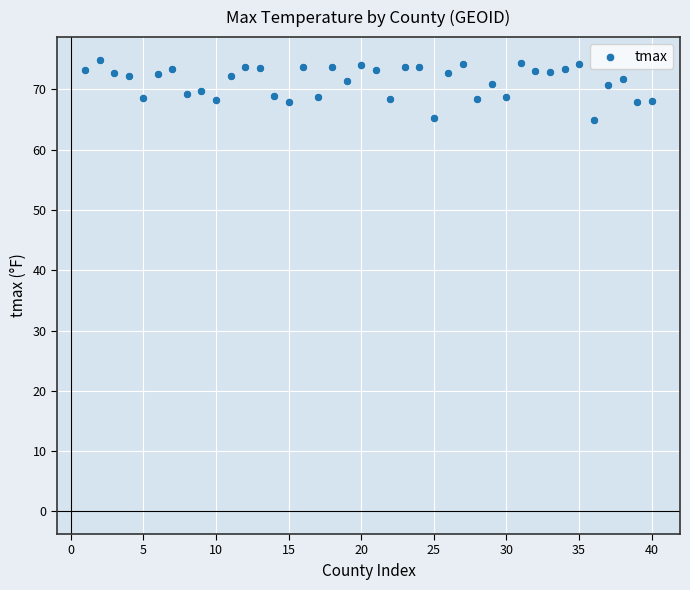

What is the range of X values (max minus min)?

39.0